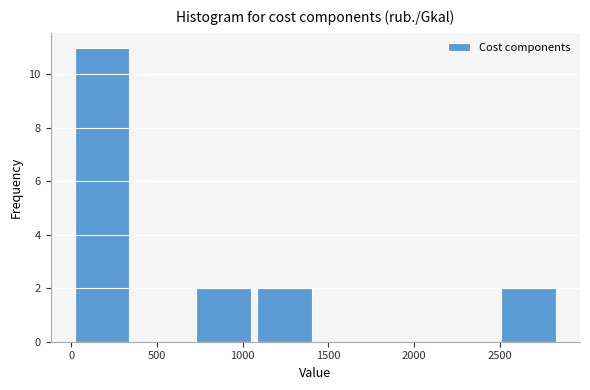

What is the height of the bar covering 700 to 1050 on the x-axis? Neither the bar edges nor the heights are printed on the chart, so give them approximately, as read against the axes.

2